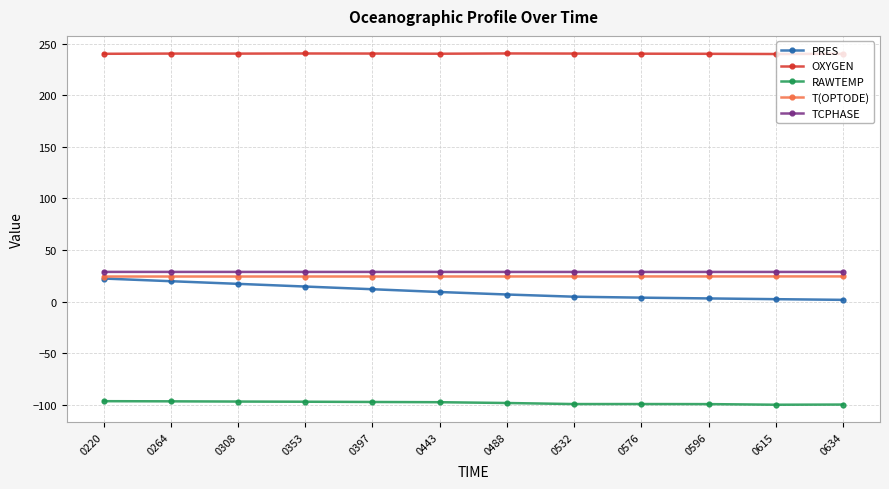

True or false: OXYGEN has a value of 372.0 at 0397.

False